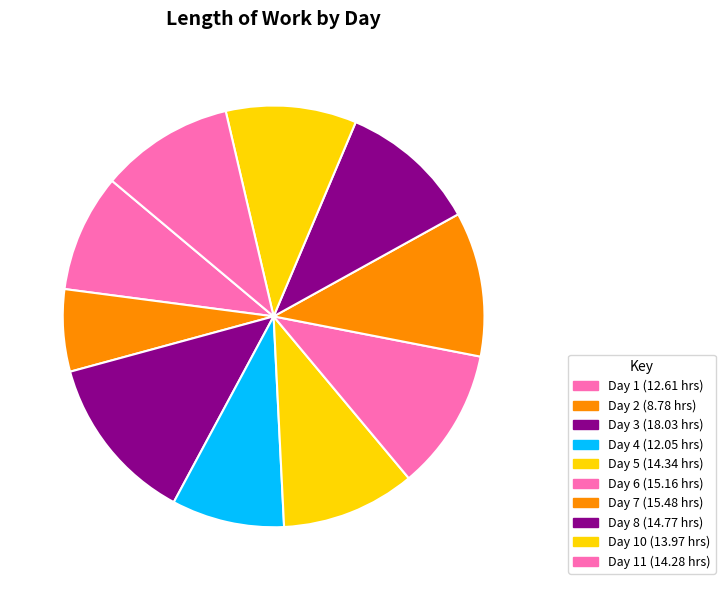

How many slices are in this pie chart?

10